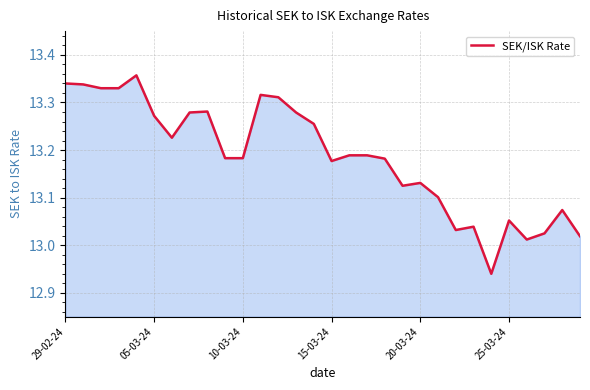

How many lines are shown in the chart?

1